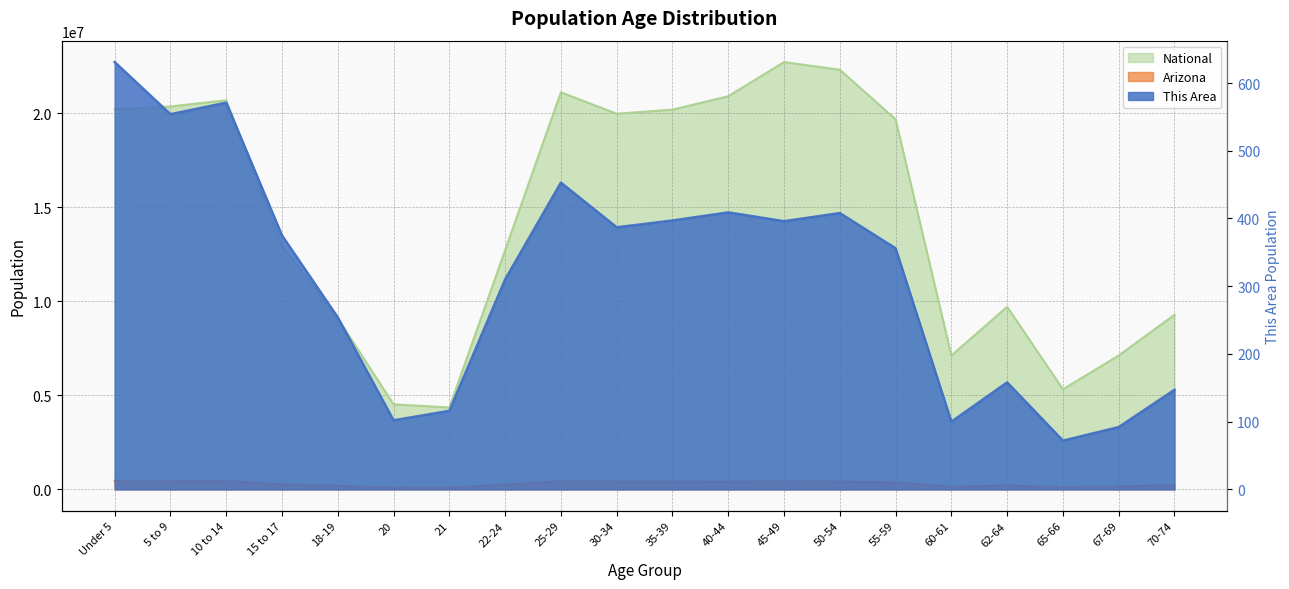

True or false: This Area and Arizona intersect in this chart.

False